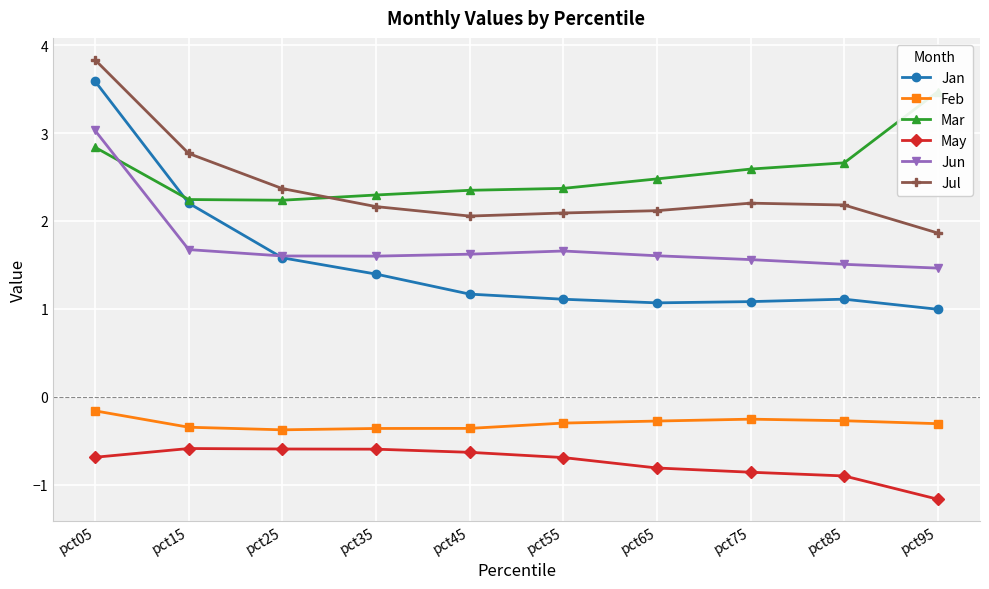

What is the value of the Jun point at the 4th from the left?

1.6